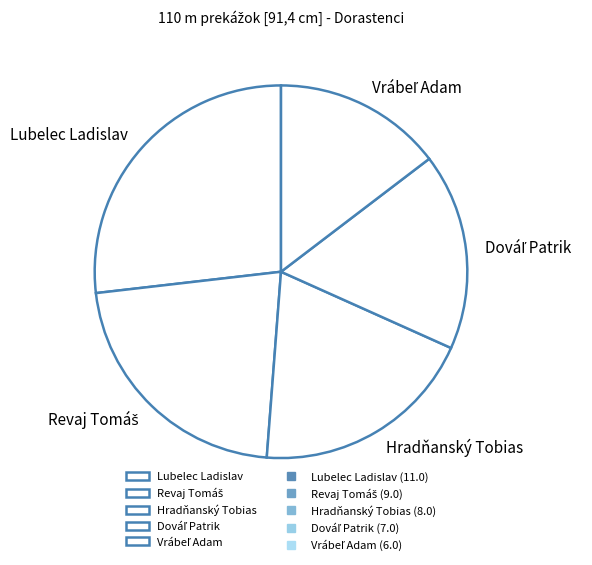

Which has a higher value, Lubelec Ladislav or Hradňanský Tobias?

Lubelec Ladislav